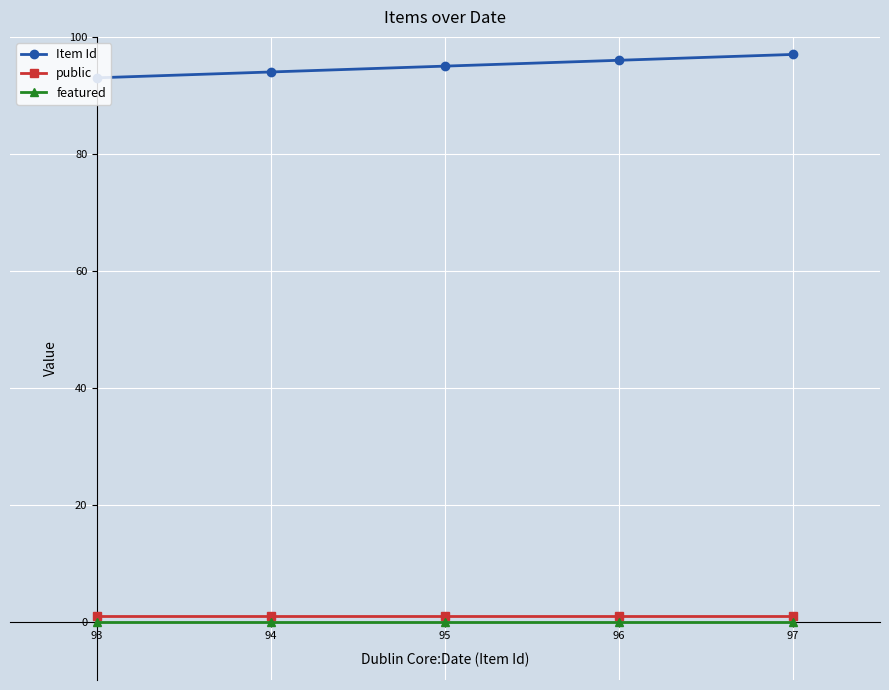

At how many categories does at least one series exceed 16?

5